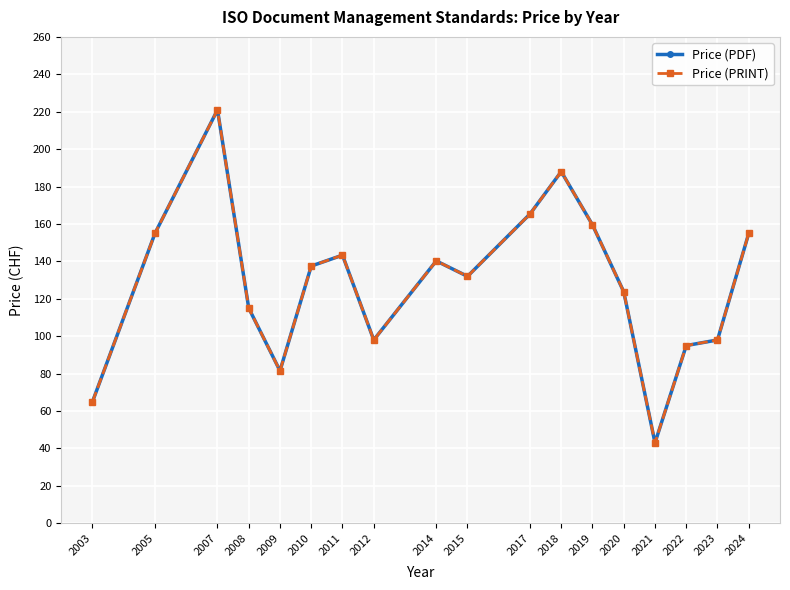

True or false: Price (PDF) and Price (PRINT) intersect in this chart.

False